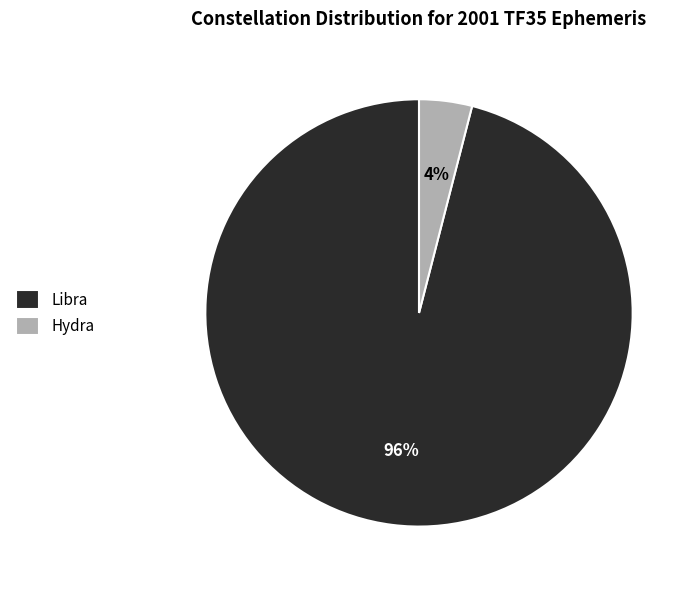

Combined, do Libra and Hydra account for over 50%?

Yes